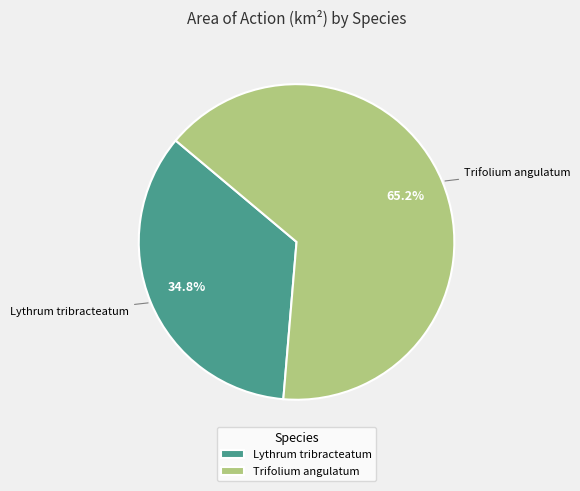

Do Lythrum tribracteatum and Trifolium angulatum together represent more than half of the pie?

Yes